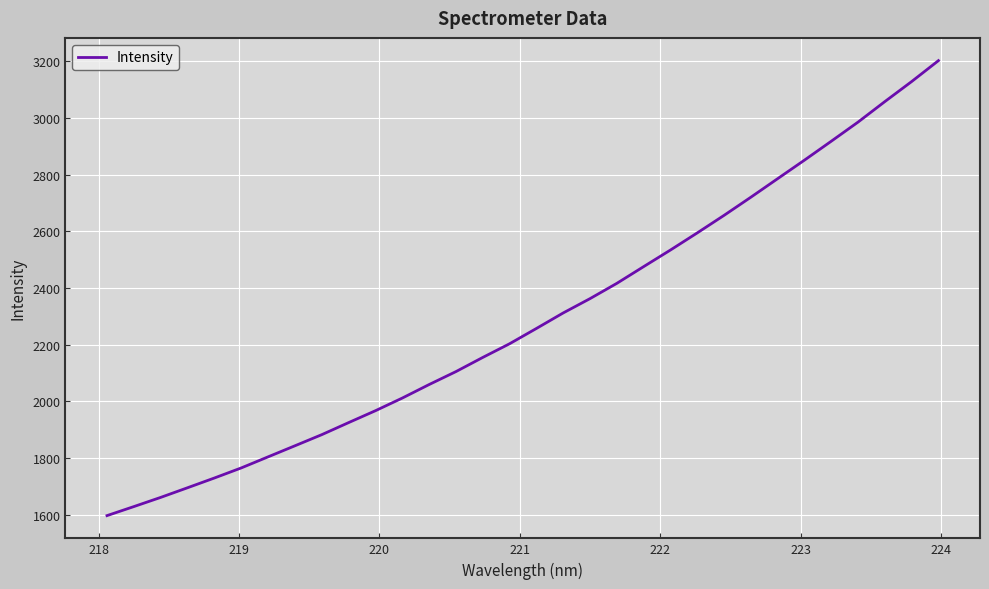

What is the minimum value shown in the chart?

1597.1